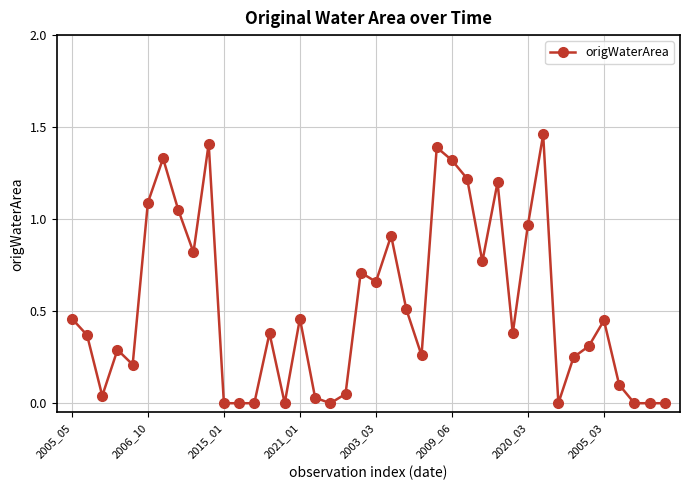

True or false: there are more than 0 points higher than both neighbors.

True